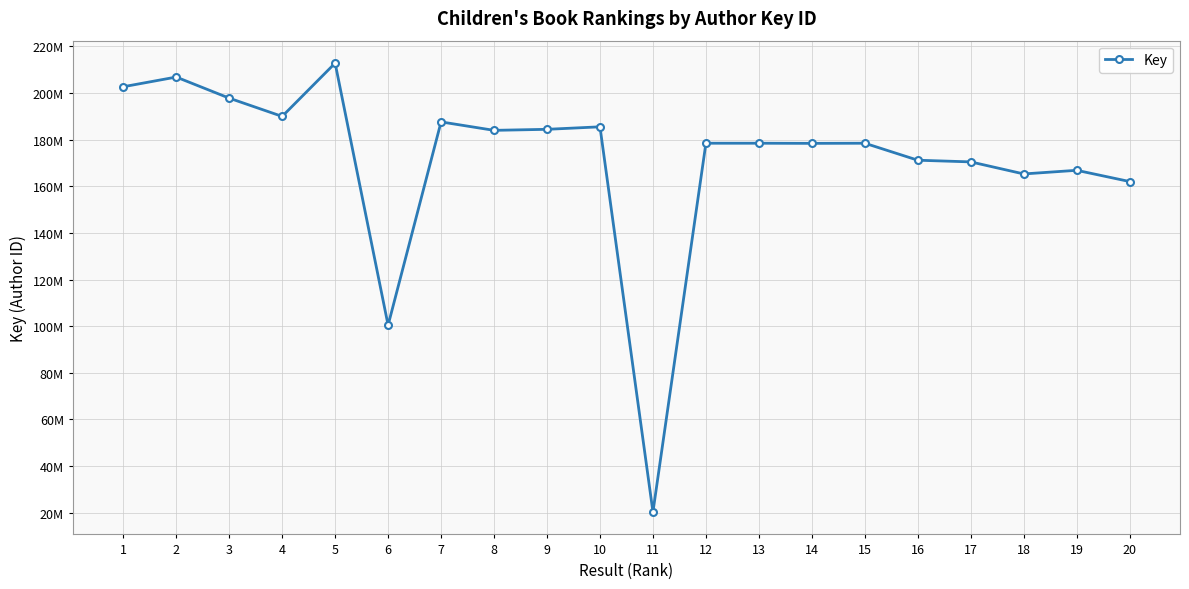

What is the minimum value shown in the chart?

20312667